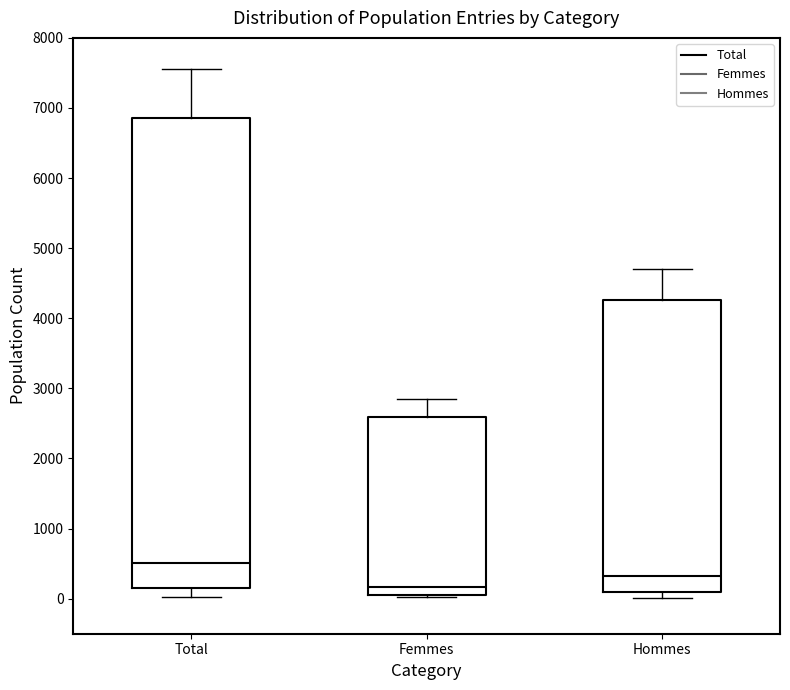

Where does the median line of the box for Total sit on the y-axis? The values are not printed on the chart, so give them approximately, as read against the axis.

500